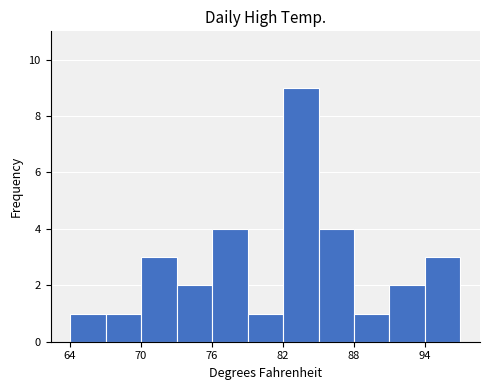

Around what value on the x-axis is the tallest bar? Give the approximate position of its centre, as read against the axis.

84